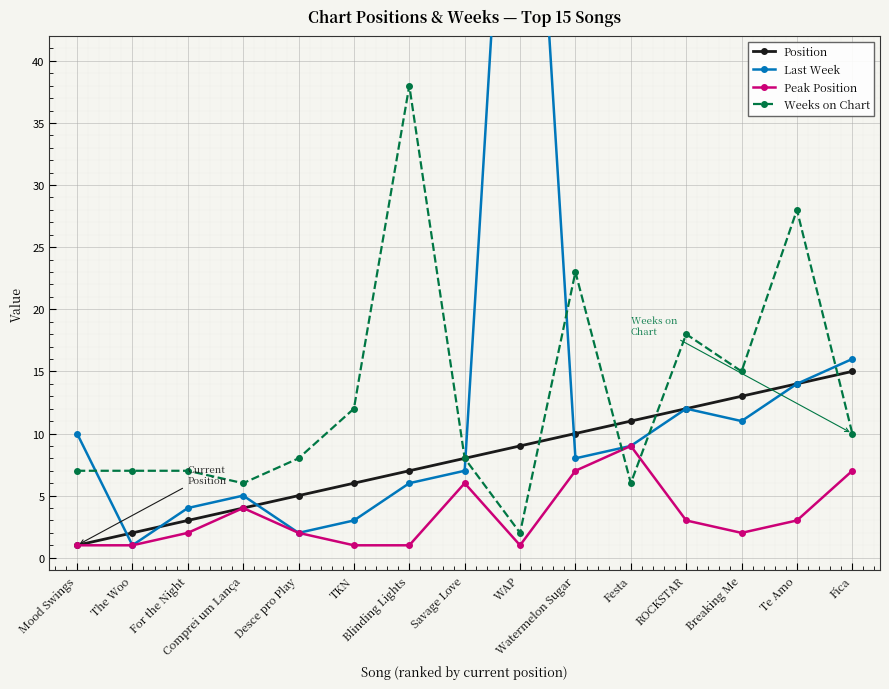

True or false: Peak Position has a value of 4 at Comprei um Lança.

True